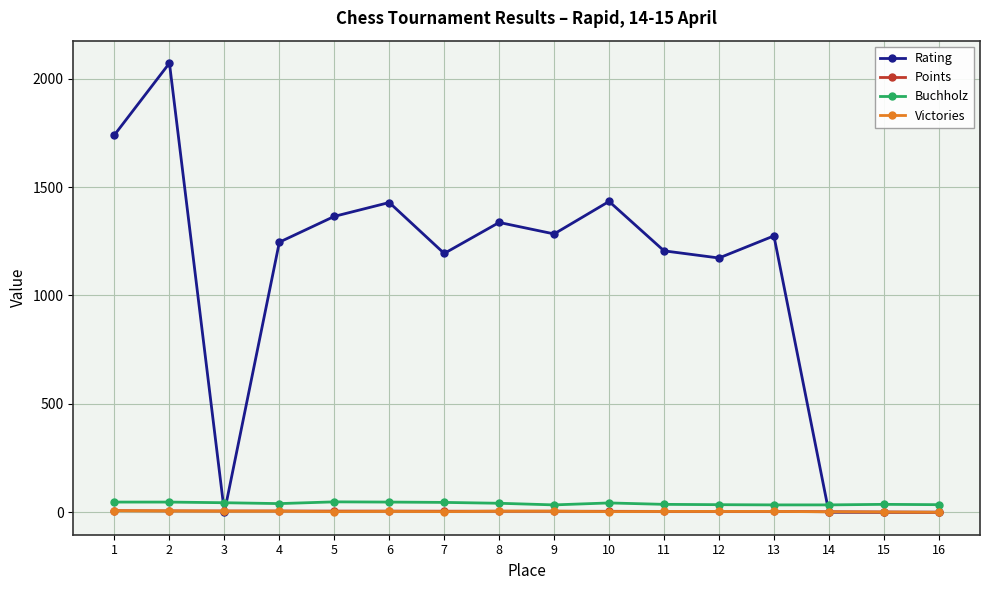

True or false: Buchholz and Victories intersect in this chart.

False